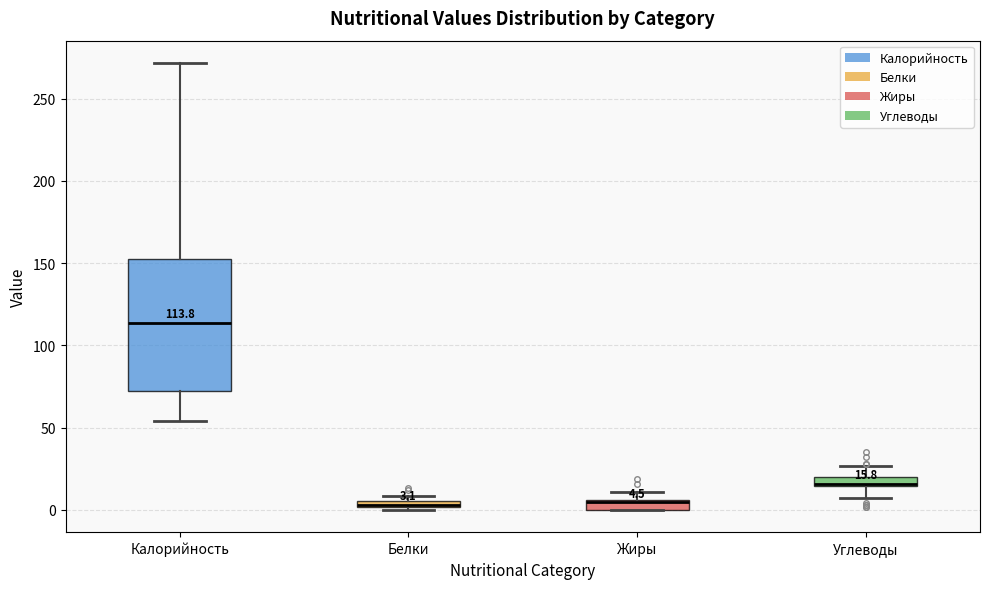

Which box's median line is the highest?

Калорийность